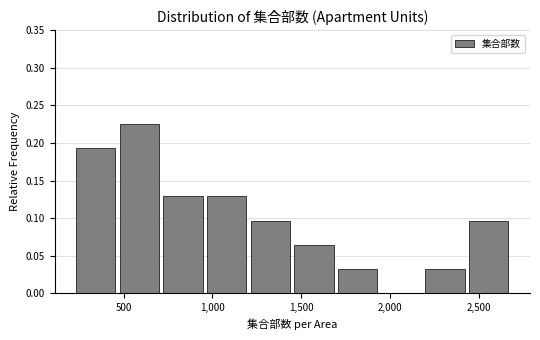

Over which range of the x-axis is the bar tallest?

450 to 700